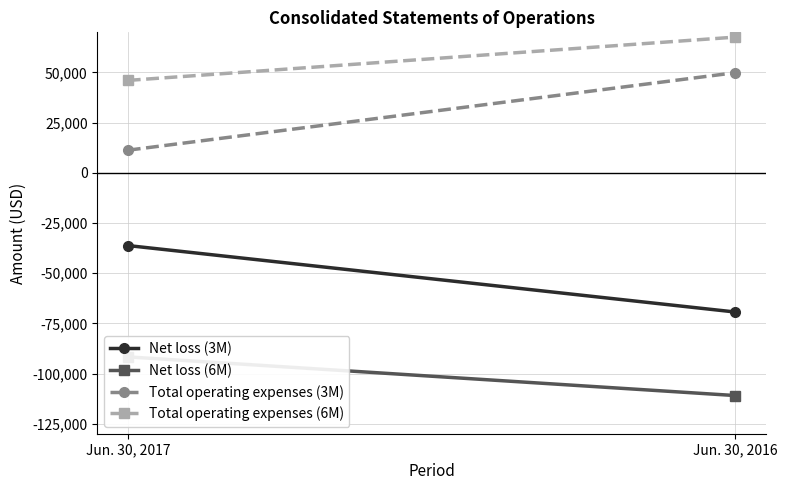

What is the average value of the Net loss (3M) series?

-52802